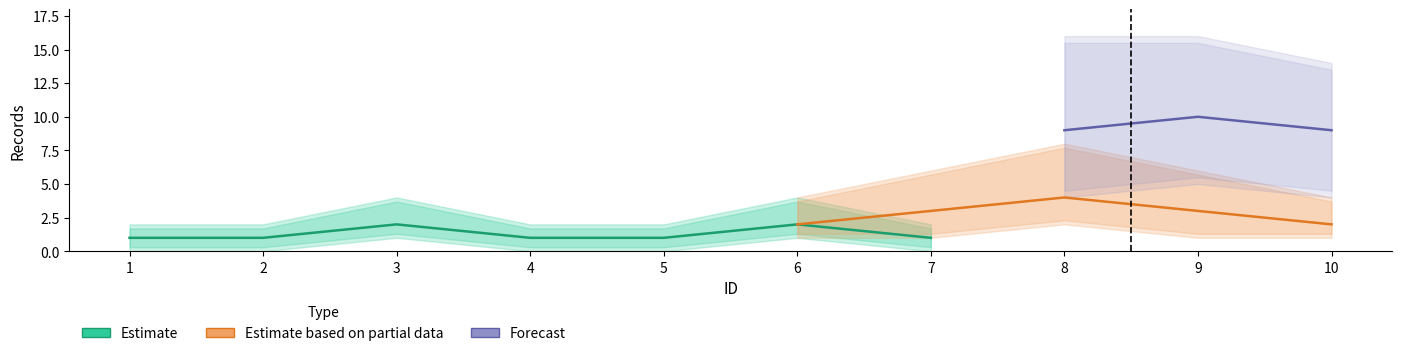

What is the minimum value shown in the chart?

1